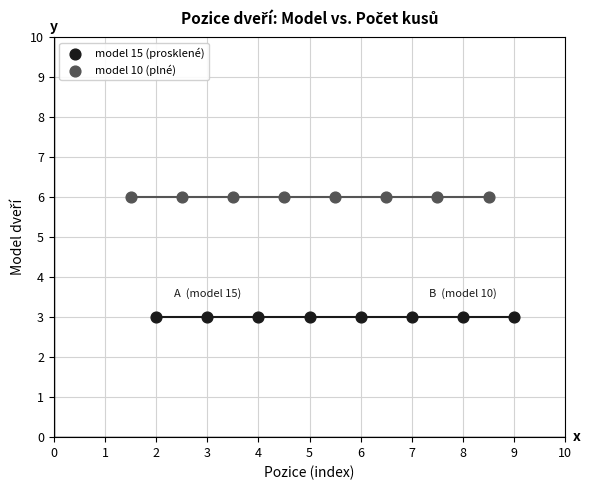

Which series contains the highest Y value?

model 10 (plné)